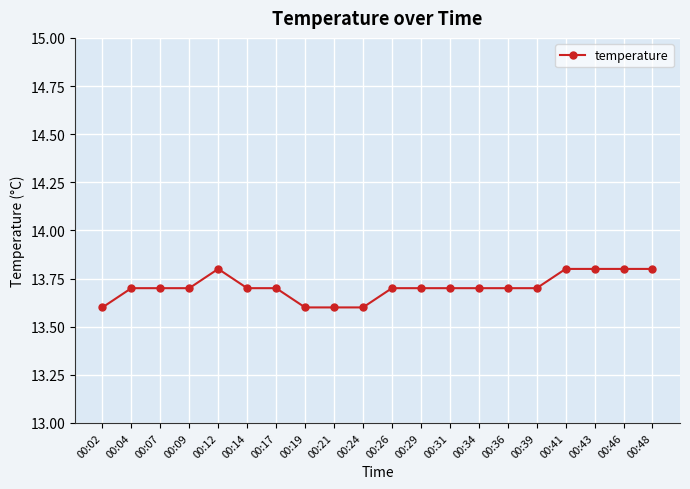

What is the difference between the values at 00:48 and 00:19?

0.2